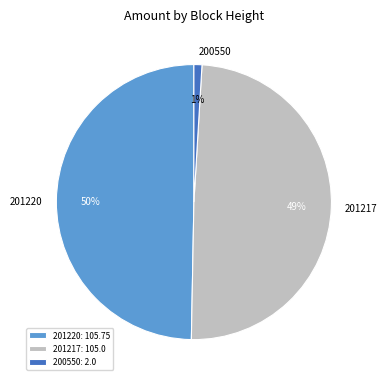

Which has a higher value, 201217 or 200550?

201217